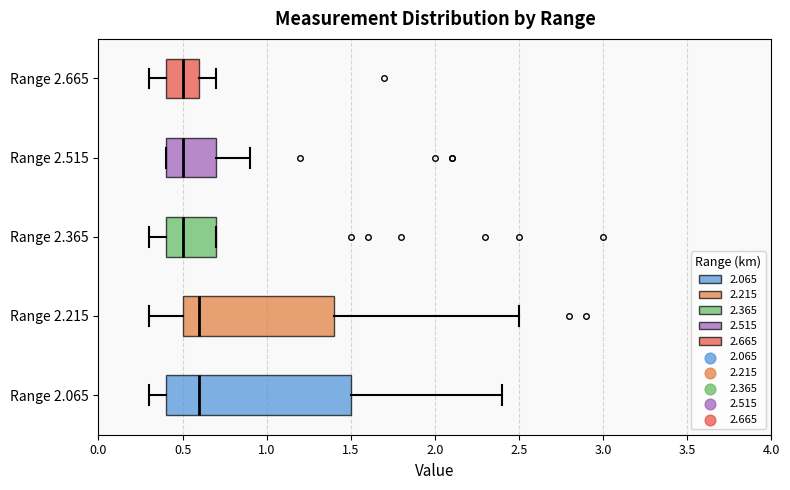

Reading bottom to top, read every box against the x-axis: the position of its median line, the range the box covers, and the ends of its whiskers. The values are not printed on the chart, so give them approximately, as read against the axis.

Range 2.065: median 0.6, box 0.4 to 1.5, whiskers 0.3 to 2.4
Range 2.215: median 0.6, box 0.5 to 1.4, whiskers 0.3 to 2.5
Range 2.365: median 0.5, box 0.4 to 0.7, whiskers 0.3 to 0.7
Range 2.515: median 0.5, box 0.4 to 0.7, whiskers 0.4 to 0.9
Range 2.665: median 0.5, box 0.4 to 0.6, whiskers 0.3 to 0.7